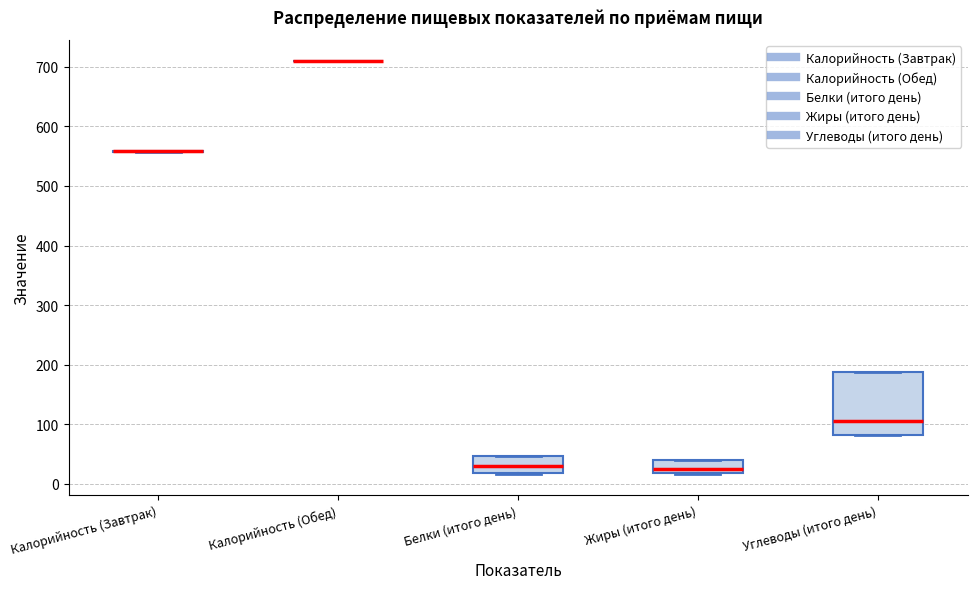

Reading left to right, read every box against the y-axis: the position of its median line, the range the box covers, and the ends of its whiskers. The values are not printed on the chart, so give them approximately, as read against the axis.

Калорийность (Завтрак): box collapsed to a line at 560, whiskers 560 to 560
Калорийность (Обед): box collapsed to a line at 710, whiskers 710 to 710
Белки (итого день): median 30, box 20 to 50, whiskers 20 to 50
Жиры (итого день): median 20 (just above the box's lower edge), box 20 to 40, whiskers 20 (just below the box's lower edge) to 40
Углеводы (итого день): median 110, box 80 to 190, whiskers 80 to 190